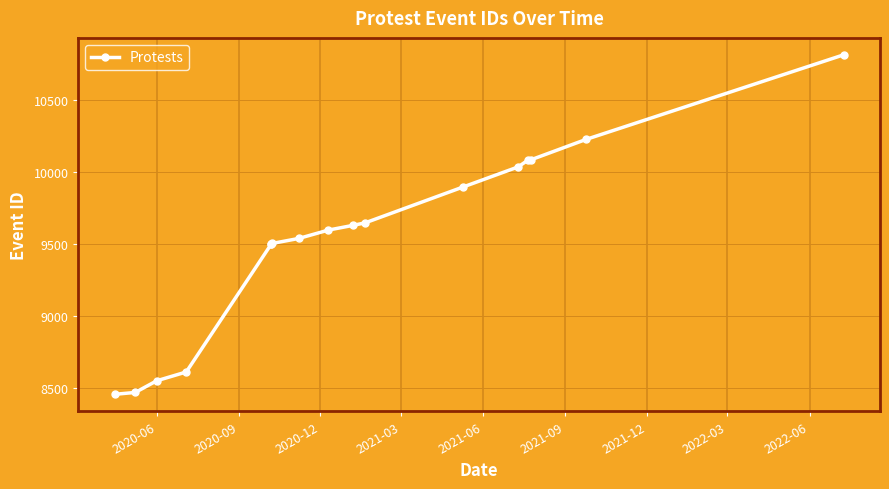

Reading right to left, transcribe all the data shown in this chart.

10813	10226	10086	10082	10035	9897	9647	9629	9597	9539	9504	9502	9499	8612	8551	8470	8457